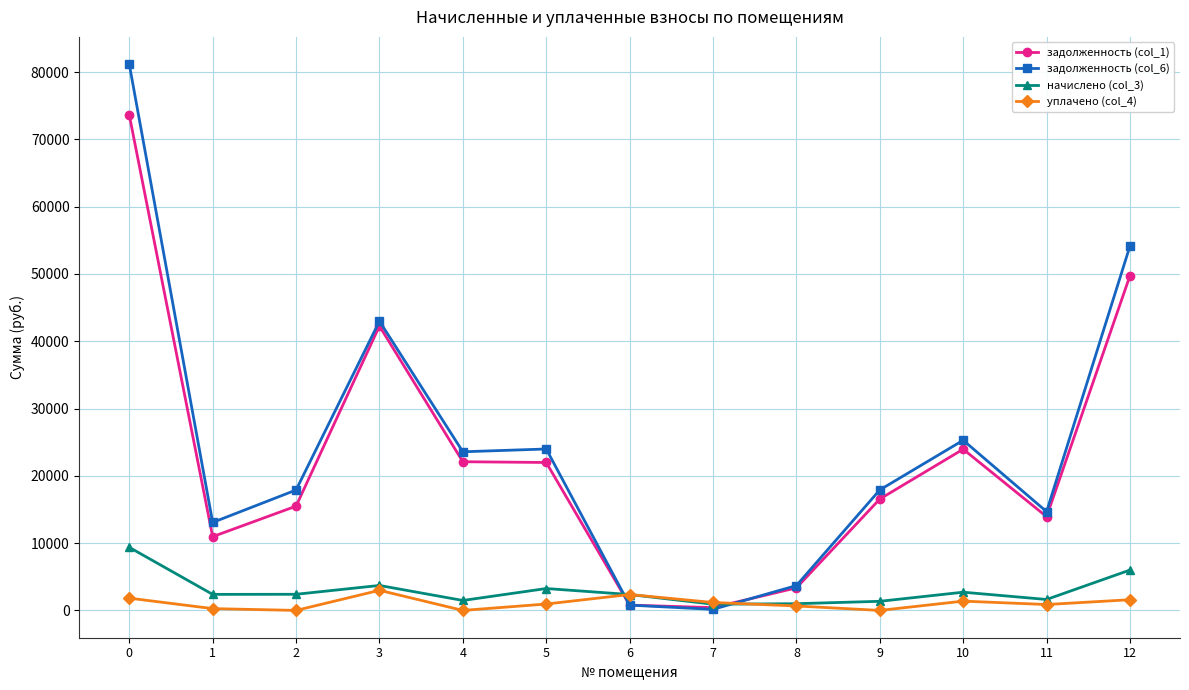

Is the value of задолженность (col_6) at 9 greater than the value of начислено (col_3) at 3?

Yes